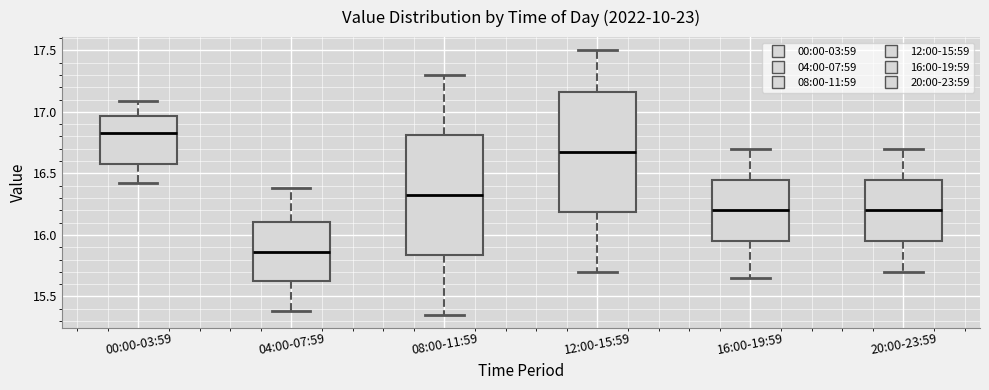

Reading left to right, read every box against the y-axis: the position of its median line, the range the box covers, and the ends of its whiskers. The values are not printed on the chart, so give them approximately, as read against the axis.

00:00-03:59: median 16.85, box 16.55 to 16.95, whiskers 16.40 to 17.10
04:00-07:59: median 15.85, box 15.60 to 16.10, whiskers 15.40 to 16.40
08:00-11:59: median 16.35, box 15.85 to 16.80, whiskers 15.35 to 17.30
12:00-15:59: median 16.70, box 16.20 to 17.15, whiskers 15.70 to 17.50
16:00-19:59: median 16.20, box 15.95 to 16.45, whiskers 15.65 to 16.70
20:00-23:59: median 16.20, box 15.95 to 16.45, whiskers 15.70 to 16.70